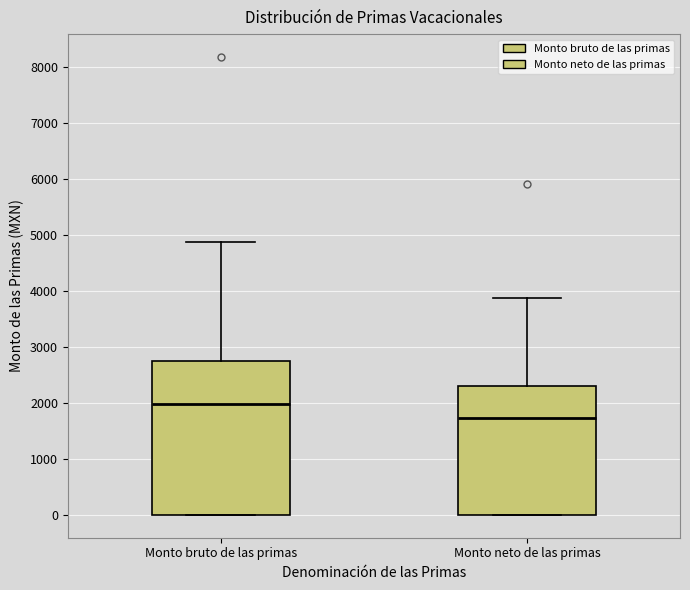

Which box's median line is the highest?

Monto bruto de las primas